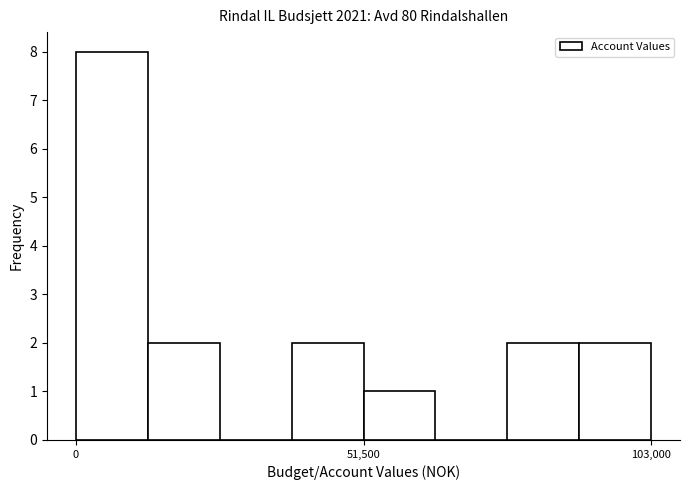

Read against the x-axis, roughly where is the centre of the tallest bar?

10000